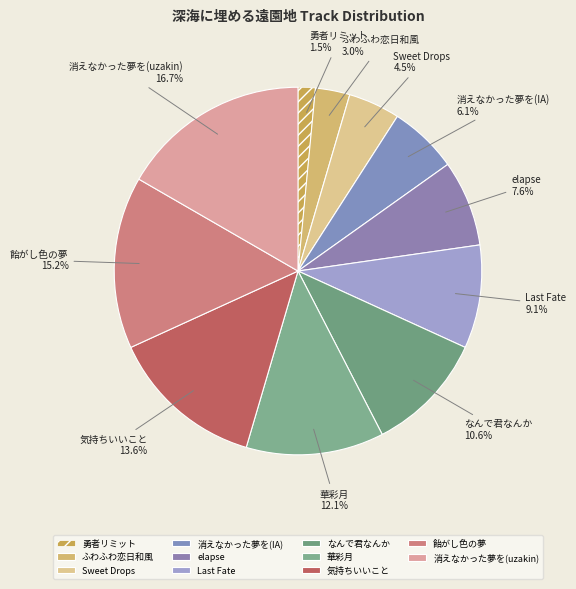

Is there any slice that represents more than half of the pie?

No